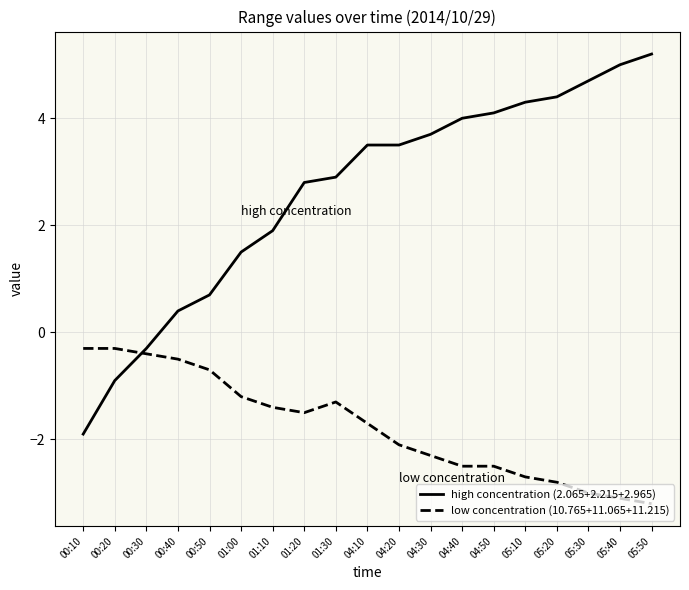

Which category has the highest value across all series?

05:50